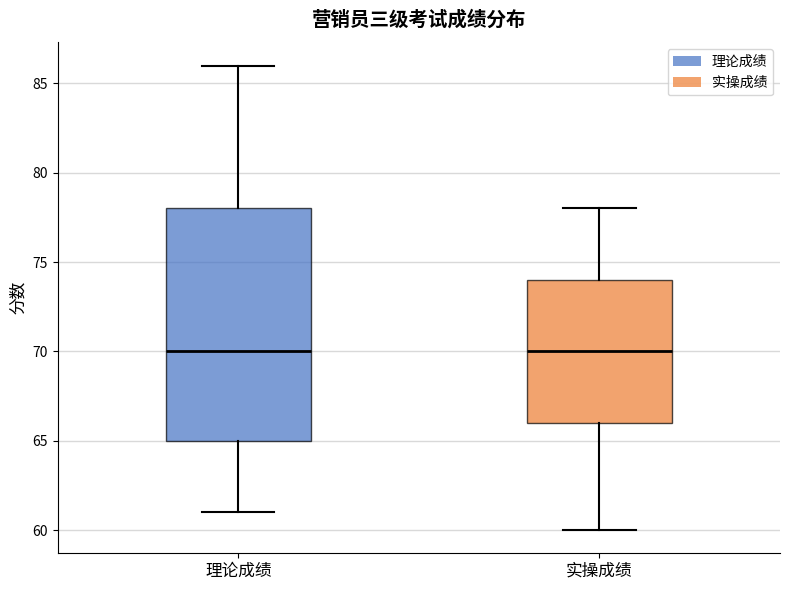

Which box is the tallest, from its lower edge to its upper edge?

理论成绩